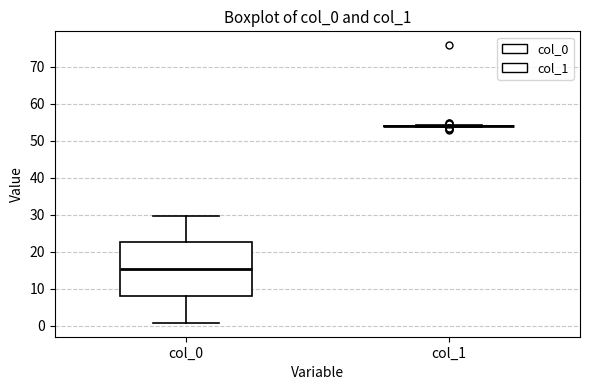

Reading left to right, read every box against the y-axis: the position of its median line, the range the box covers, and the ends of its whiskers. The values are not printed on the chart, so give them approximately, as read against the axis.

col_0: median 15, box 8 to 22, whiskers 1 to 30
col_1: box collapsed to a line at 54, whiskers 54 to 54